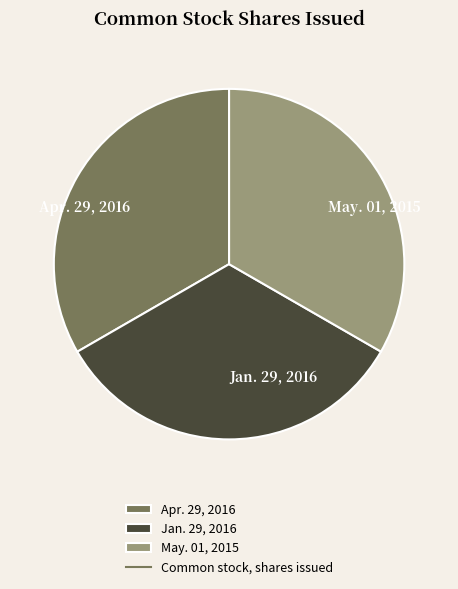

The Jan. 29, 2016 slice represents 45% of the pie. True or false?

False